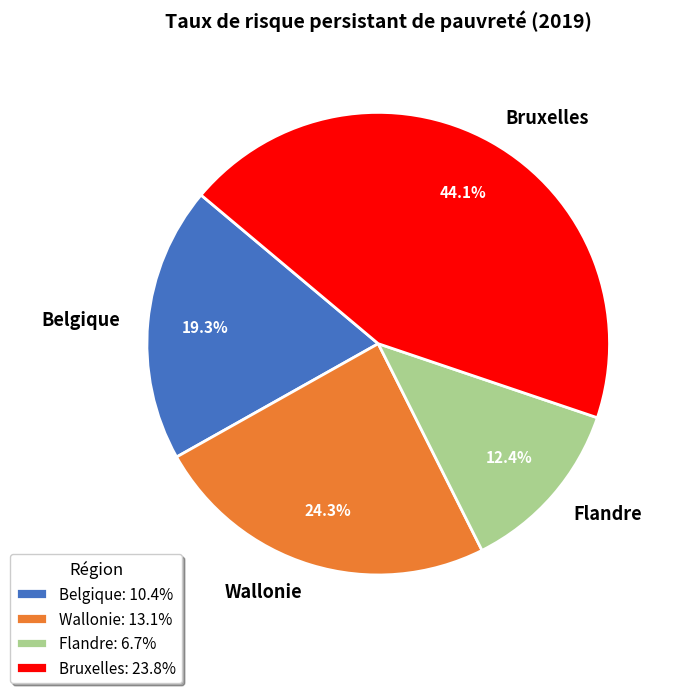

What percentage is the Bruxelles slice, to the nearest percent?

44%